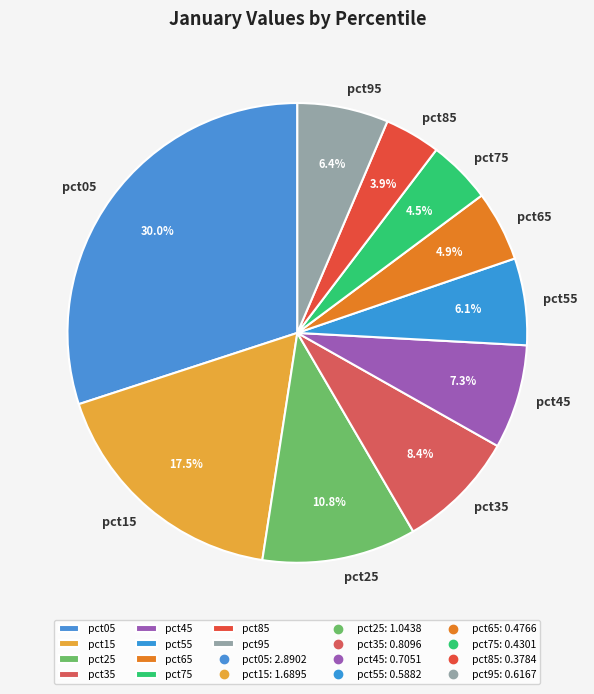

The pct25 slice represents 11% of the pie. True or false?

True